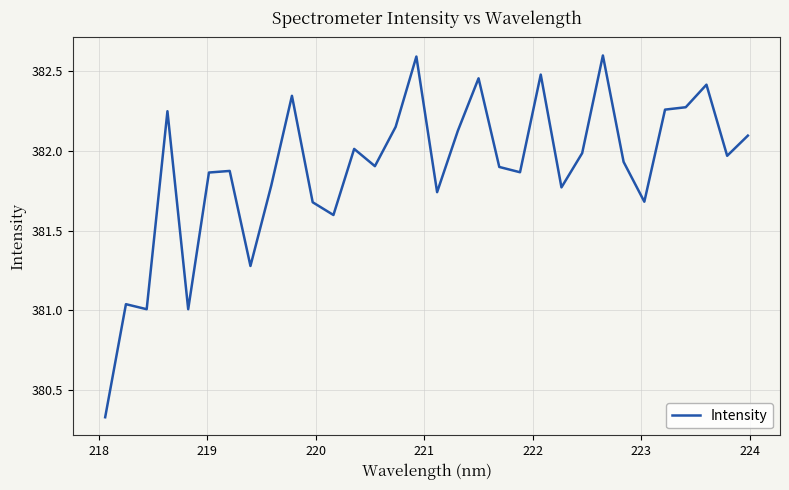

Does the chart display data point markers on the line(s)?

No